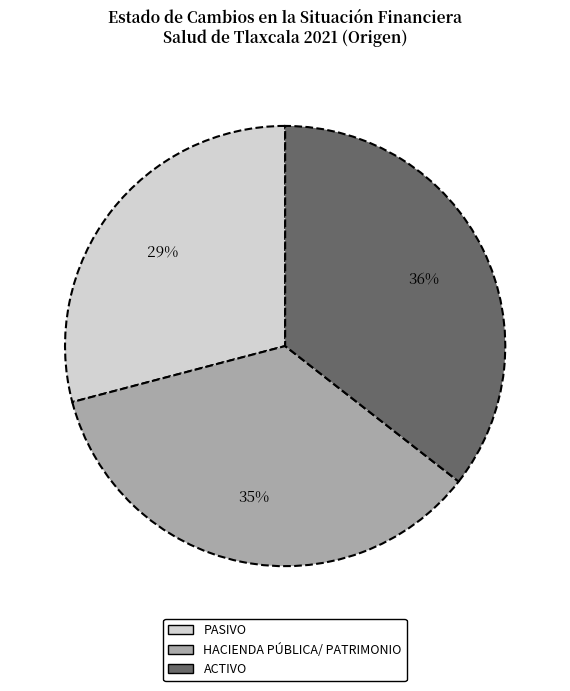

Count the number of slices in the pie.

3